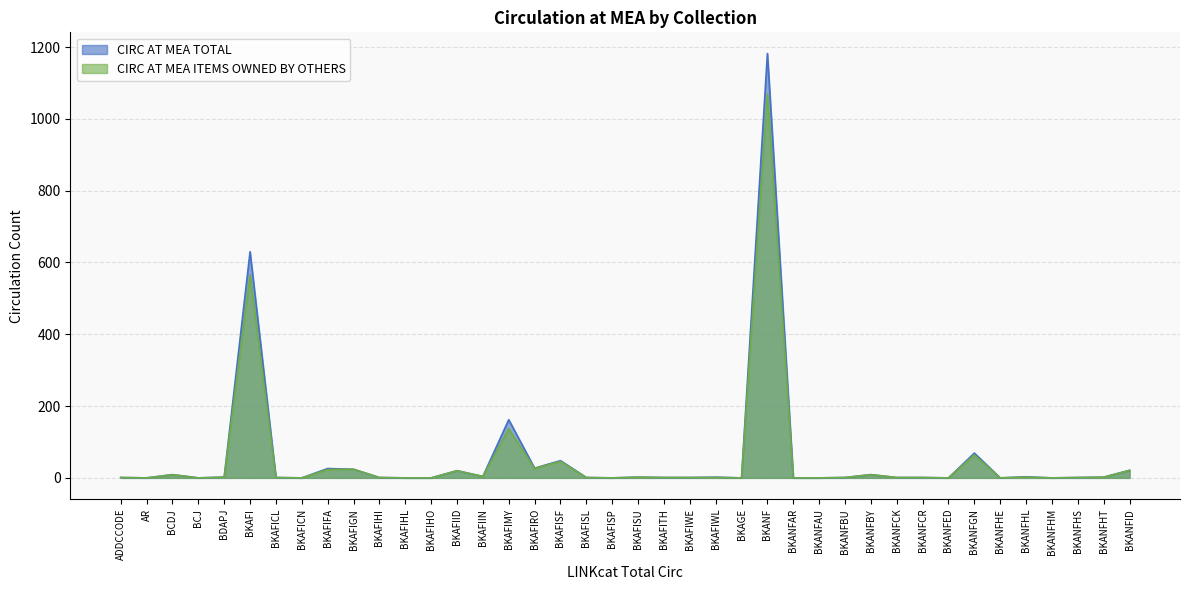

The value of CIRC AT MEA TOTAL at BKANFGN is 69. True or false?

True